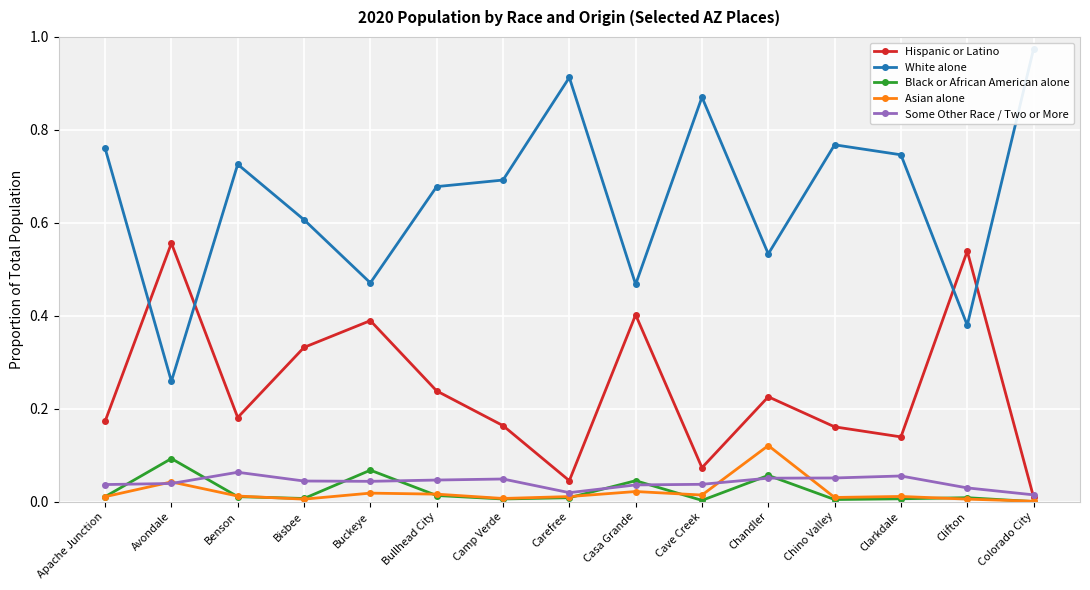

Reading left to right, list all the values displayed in this chart.

Hispanic or Latino: Apache Junction=0.2	Avondale=0.6	Benson=0.2	Bisbee=0.3	Buckeye=0.4	Bullhead City=0.2	Camp Verde=0.2	Carefree=0.0	Casa Grande=0.4	Cave Creek=0.1	Chandler=0.2	Chino Valley=0.2	Clarkdale=0.1	Clifton=0.5	Colorado City=0.0
White alone: Apache Junction=0.8	Avondale=0.3	Benson=0.7	Bisbee=0.6	Buckeye=0.5	Bullhead City=0.7	Camp Verde=0.7	Carefree=0.9	Casa Grande=0.5	Cave Creek=0.9	Chandler=0.5	Chino Valley=0.8	Clarkdale=0.7	Clifton=0.4	Colorado City=1.0
Black or African American alone: Apache Junction=0.0	Avondale=0.1	Benson=0.0	Bisbee=0.0	Buckeye=0.1	Bullhead City=0.0	Camp Verde=0.0	Carefree=0.0	Casa Grande=0.0	Cave Creek=0.0	Chandler=0.1	Chino Valley=0.0	Clarkdale=0.0	Clifton=0.0	Colorado City=0.0
Asian alone: Apache Junction=0.0	Avondale=0.0	Benson=0.0	Bisbee=0.0	Buckeye=0.0	Bullhead City=0.0	Camp Verde=0.0	Carefree=0.0	Casa Grande=0.0	Cave Creek=0.0	Chandler=0.1	Chino Valley=0.0	Clarkdale=0.0	Clifton=0.0	Colorado City=0.0
Some Other Race / Two or More: Apache Junction=0.0	Avondale=0.0	Benson=0.1	Bisbee=0.0	Buckeye=0.0	Bullhead City=0.0	Camp Verde=0.0	Carefree=0.0	Casa Grande=0.0	Cave Creek=0.0	Chandler=0.1	Chino Valley=0.1	Clarkdale=0.1	Clifton=0.0	Colorado City=0.0